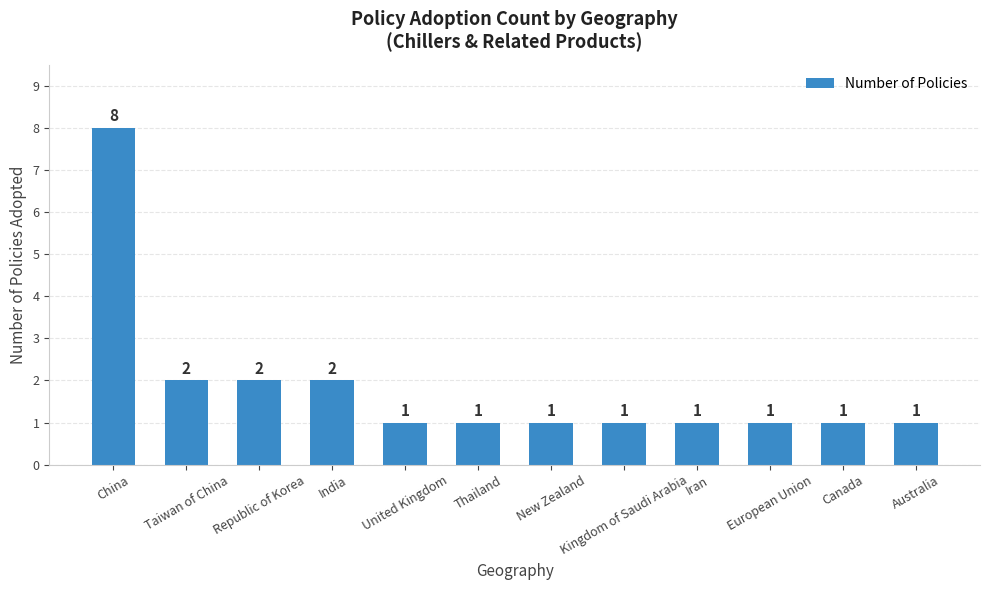

What position from the right is Republic of Korea?

10